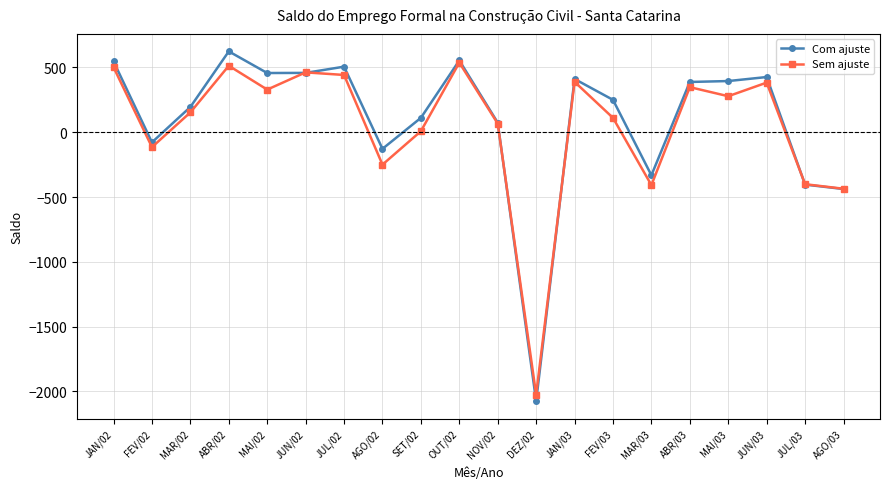

At which category does Sem ajuste reach its first local peak?

ABR/02